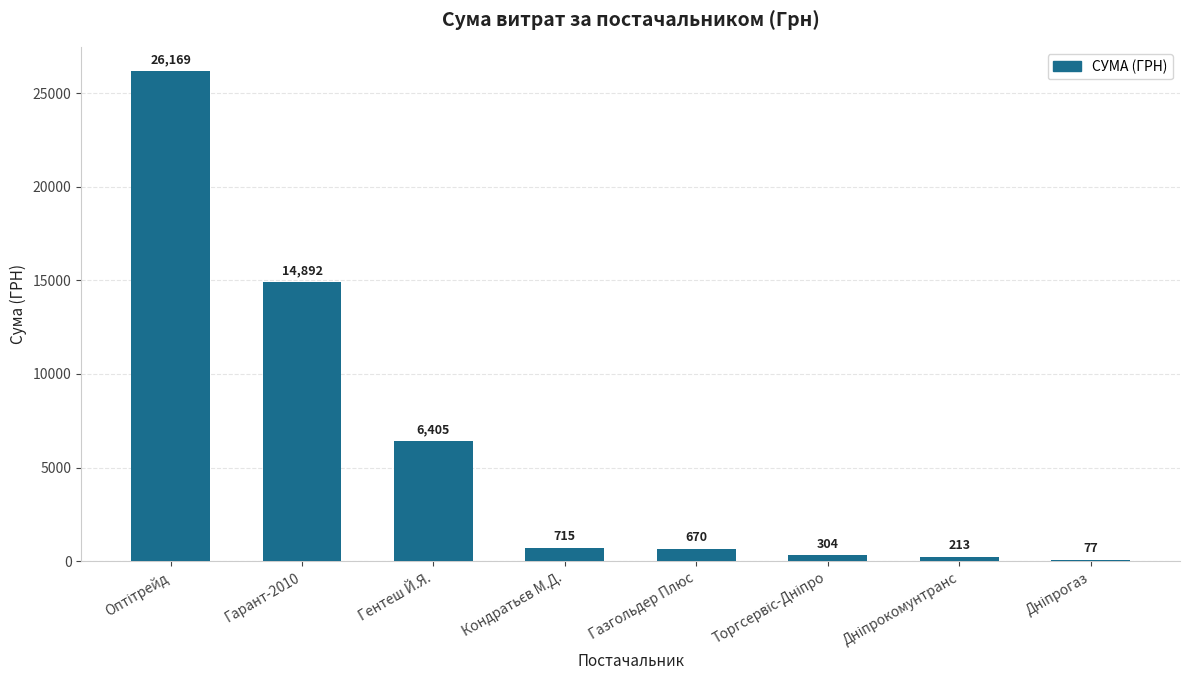

Are the bars horizontal?

No